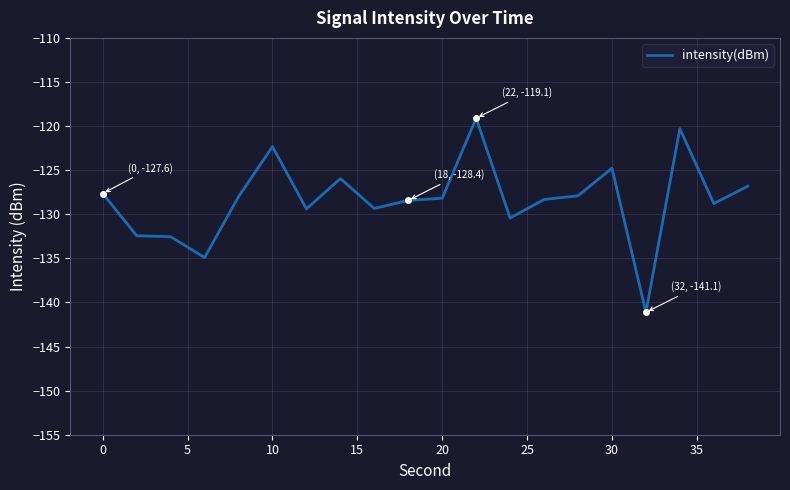

What is the difference between the maximum and minimum values?

22.0